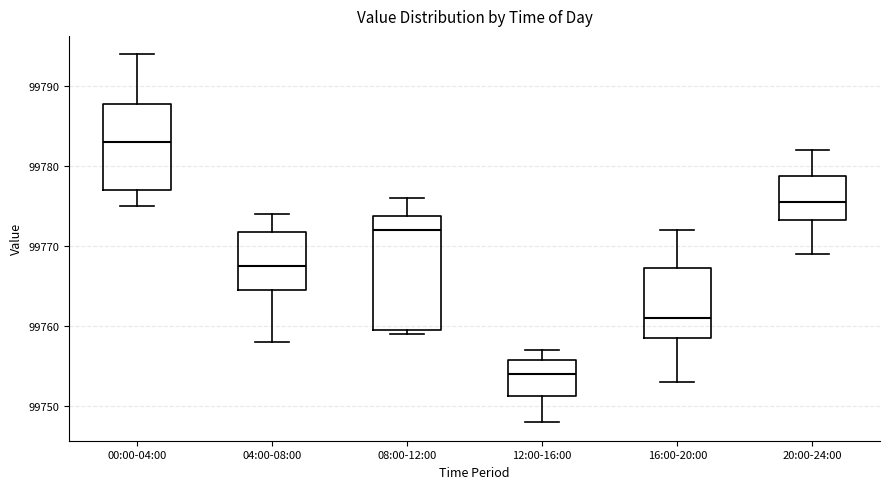

Reading left to right, transcribe this box plot: for each box, give where its median line is, the range the box spans, and where its two whiskers end, as read against the y-axis. The values are not printed on the chart, so give them approximately, as read against the axis.

00:00-04:00: median 99783, box 99777 to 99788, whiskers 99775 to 99794
04:00-08:00: median 99768, box 99765 to 99772, whiskers 99758 to 99774
08:00-12:00: median 99772, box 99760 to 99774, whiskers 99759 to 99776
12:00-16:00: median 99754, box 99751 to 99756, whiskers 99748 to 99757
16:00-20:00: median 99761, box 99759 to 99767, whiskers 99753 to 99772
20:00-24:00: median 99776, box 99773 to 99779, whiskers 99769 to 99782